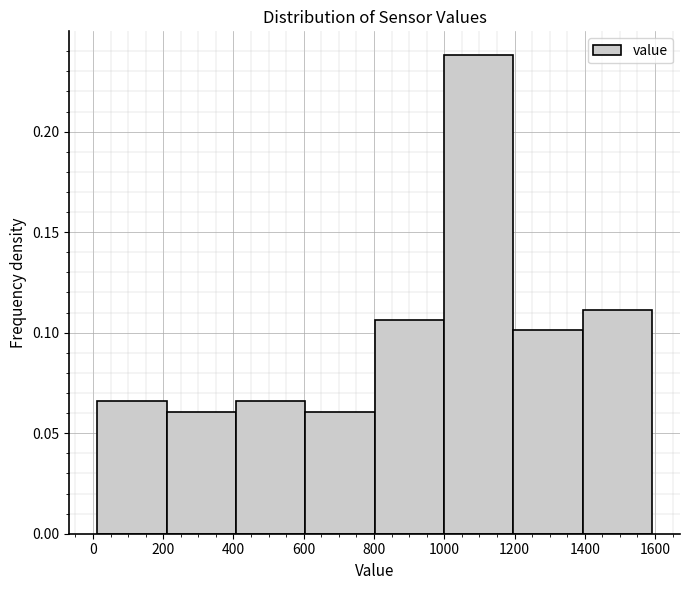

Over which range of the x-axis is the bar tallest?

1000 to 1200